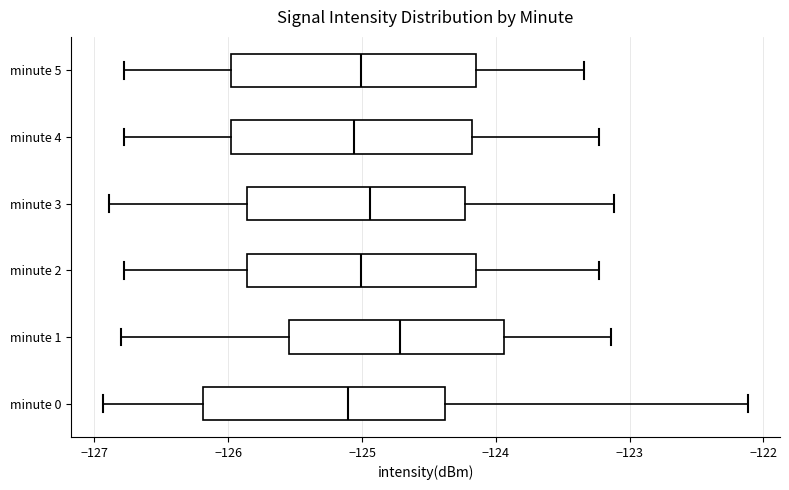

Which box's median line is the furthest to the right?

minute 1